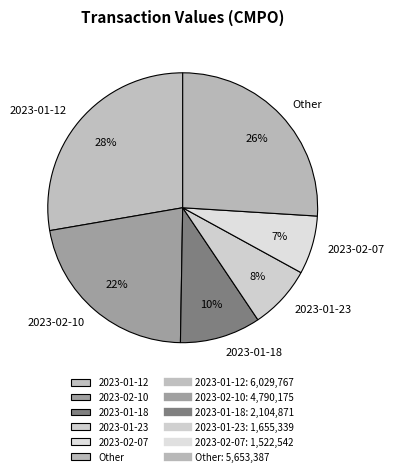

To the nearest percent, what is the combined percentage of 2023-01-23 and Other?

34%